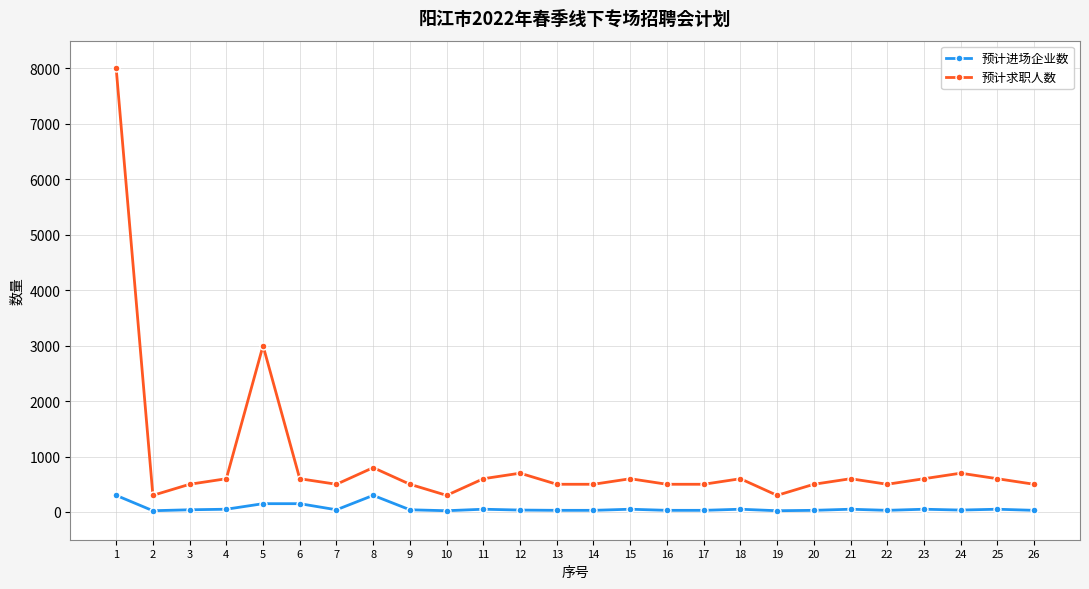

Between 5 and 19, which series saw the biggest shift?

预计求职人数